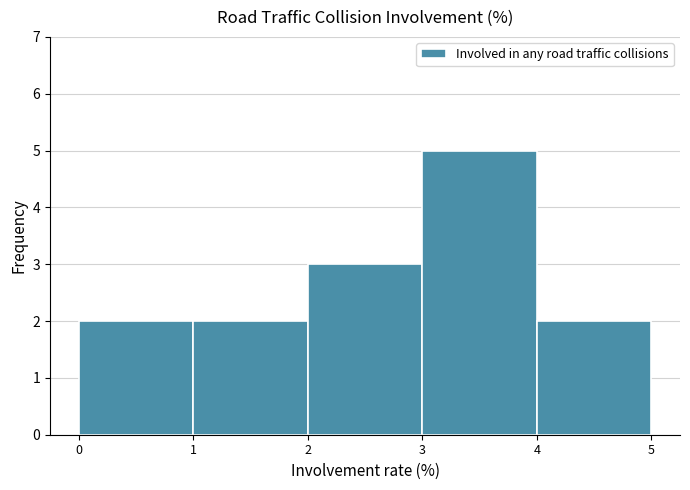

Over which range of the x-axis is the bar tallest?

3 to 4